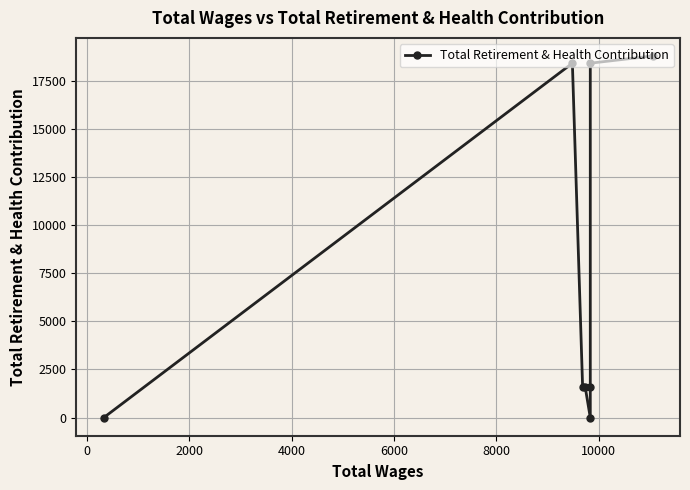

What is the value of the 5th point from the left?

1599